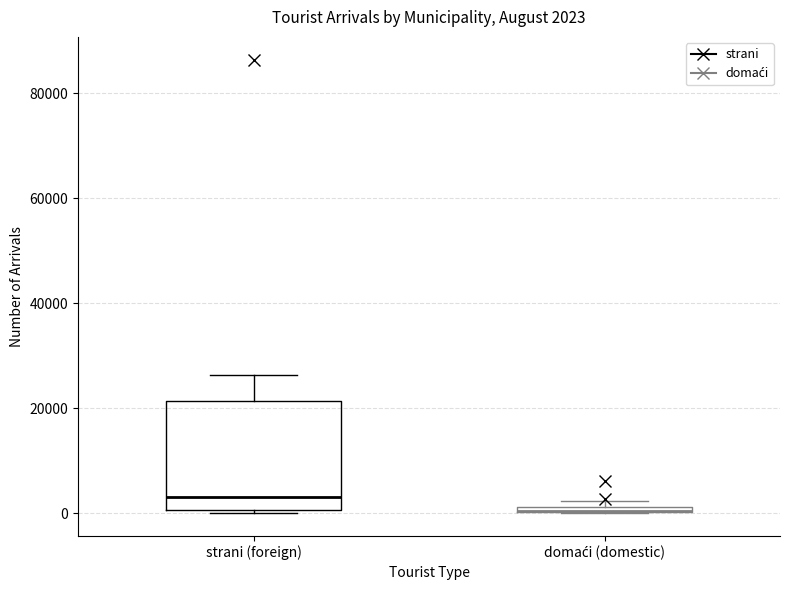

Which box is the tallest, from its lower edge to its upper edge?

strani (foreign)